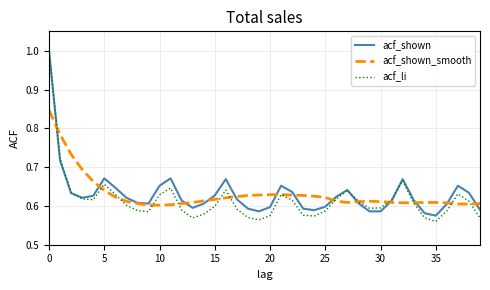

How many lines are shown in the chart?

3